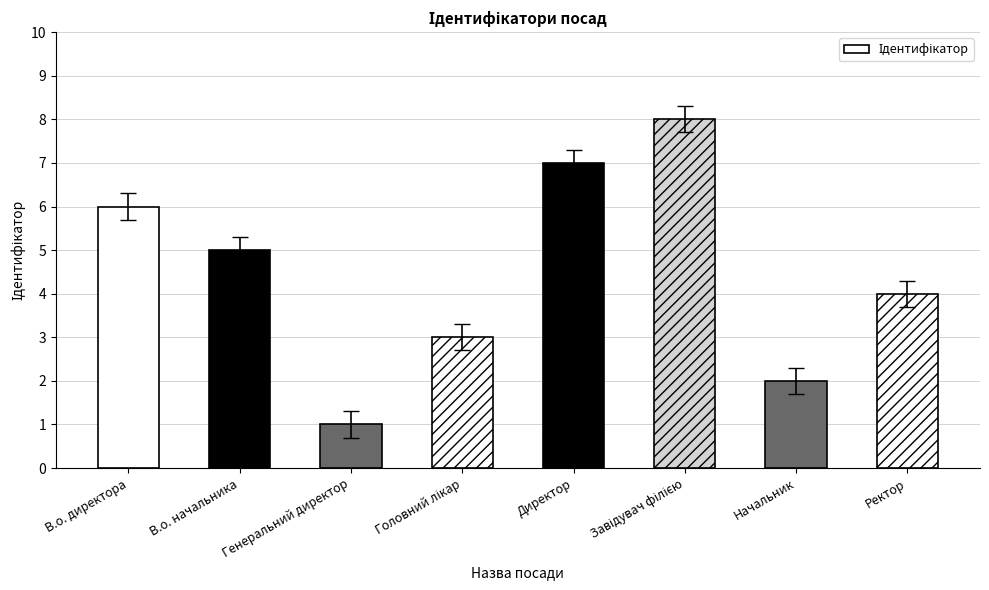

How many bars are there in total?

8